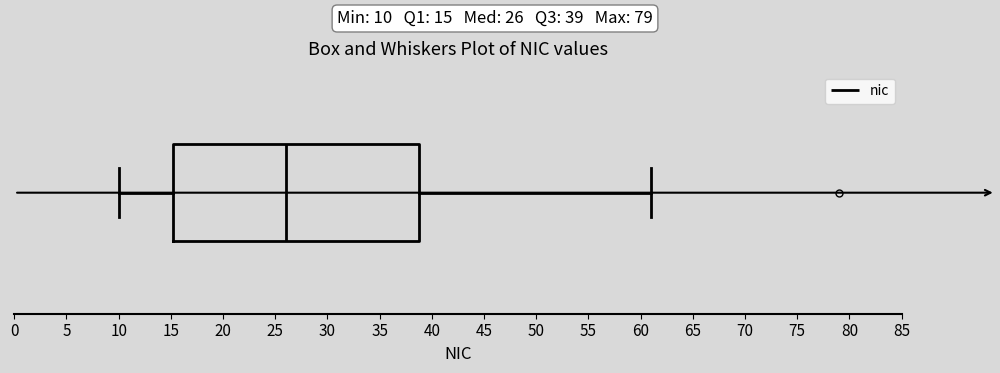

Read this box plot against the x-axis: the position of the median line, the range covered by the box, and the ends of both whiskers. The values are not printed on the chart, so give them approximately, as read against the axis.

median 26.0, box 15.5 to 39.0, whiskers 10.0 to 61.0